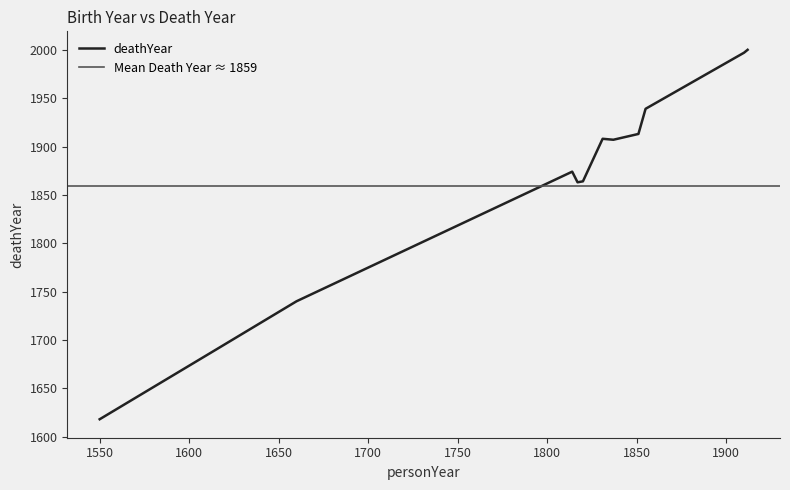

At which category does the data reach its first local valley?

1820